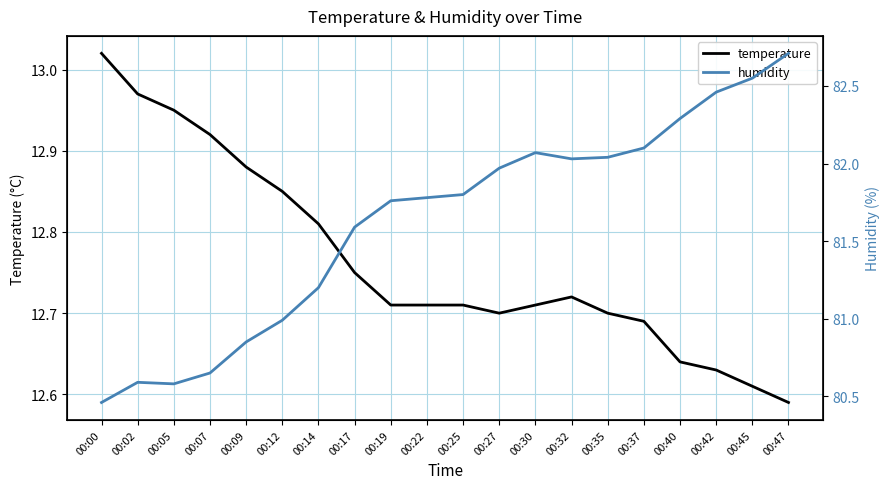

Which label corresponds to the smallest value in the chart?

00:47